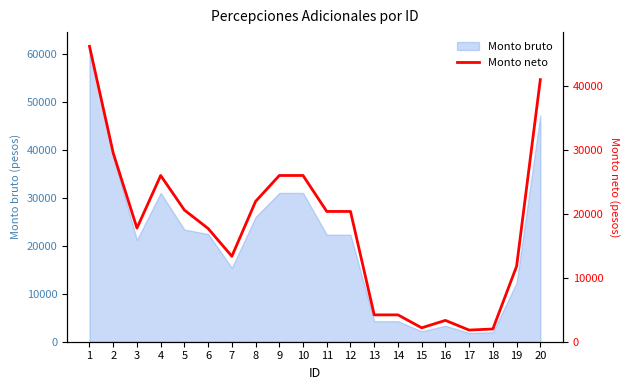

List the labels in order of value, largest first.

1, 20, 2, 4, 9, 10, 8, 5, 11, 12, 3, 6, 7, 19, 13, 14, 16, 15, 18, 17